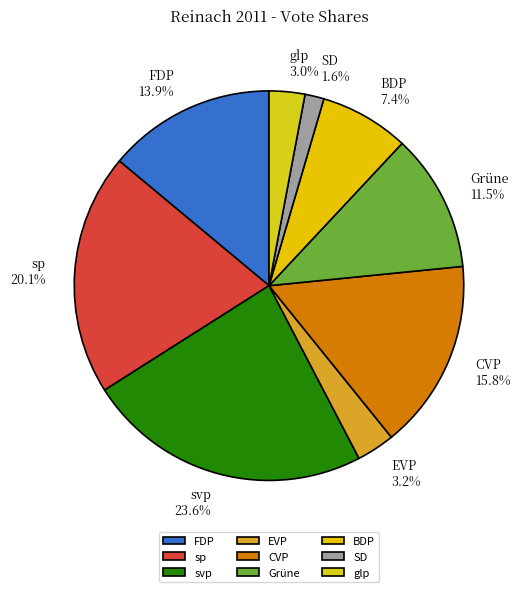

Which has a higher value, svp or Grüne?

svp